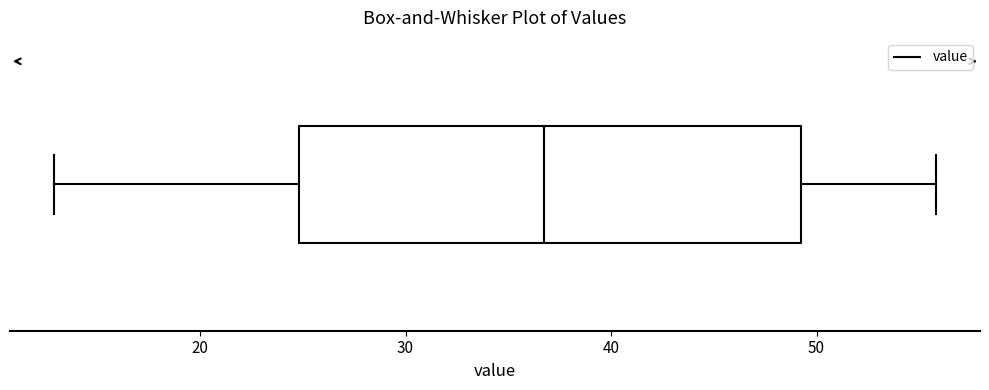

Where does the left whisker of the box end on the x-axis? The values are not printed on the chart, so give them approximately, as read against the axis.

13